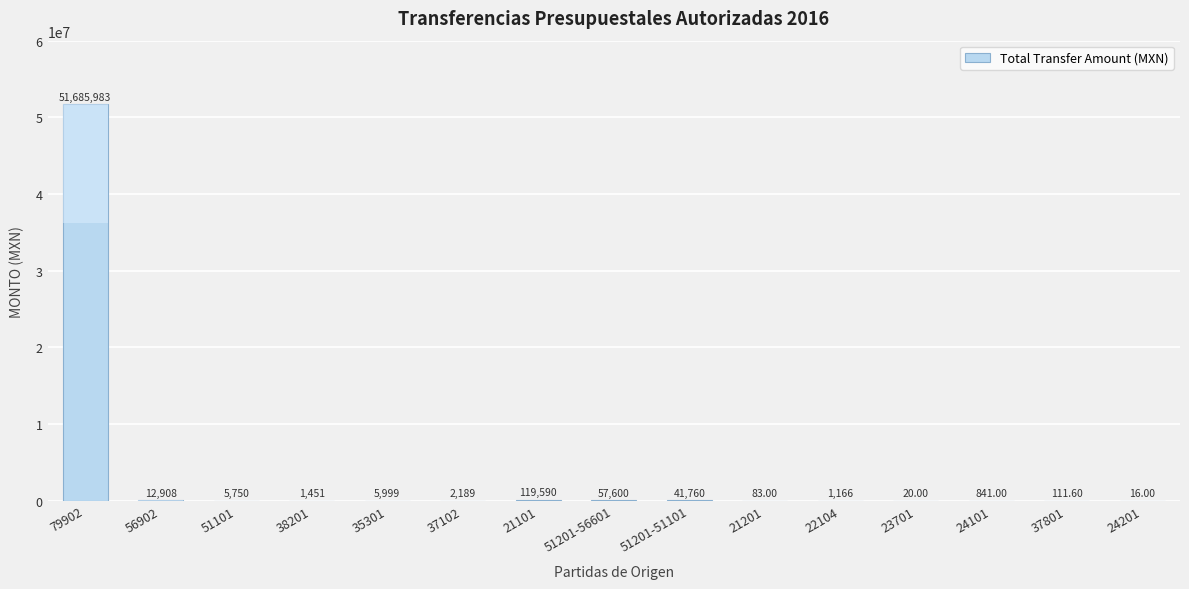

Are the bars horizontal?

No